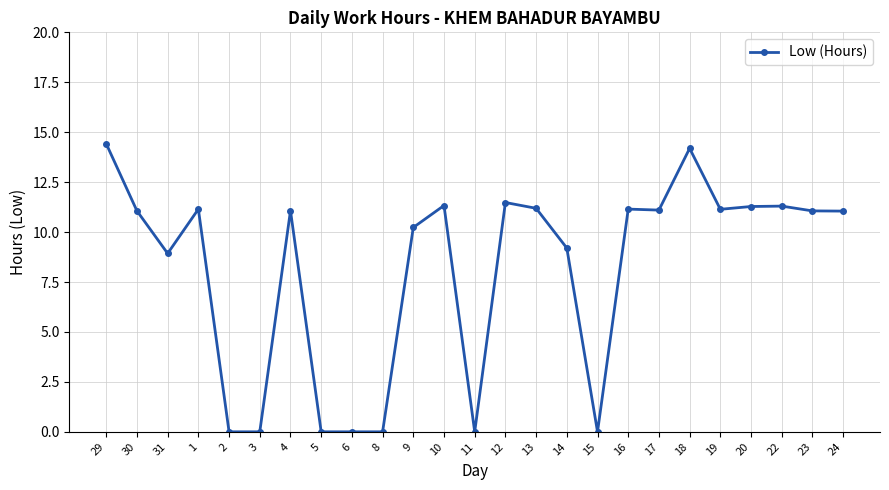

Which has a higher value, 18 or 3?

18